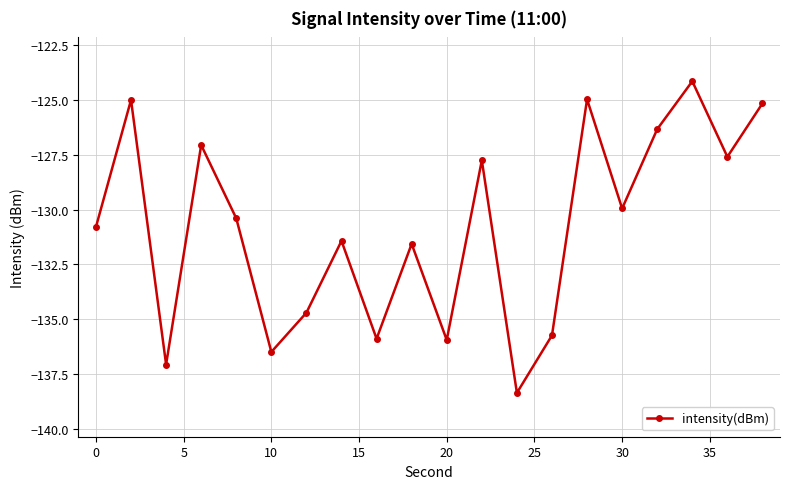

What is the value of the 10th point from the left?

-131.6